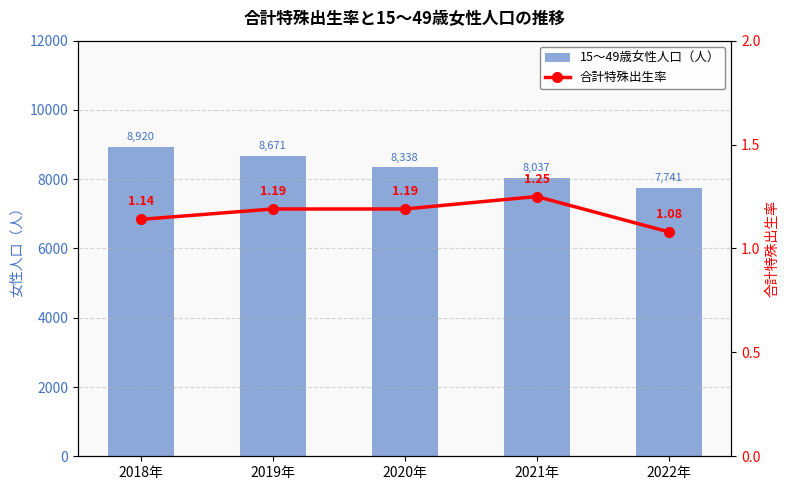

Reading left to right, list all the values displayed in this chart.

15～49歳女性人口（人）: 2018年=8920.0	2019年=8671.0	2020年=8338.0	2021年=8037.0	2022年=7741.0
合計特殊出生率: 2018年=1.1	2019年=1.2	2020年=1.2	2021年=1.2	2022年=1.1